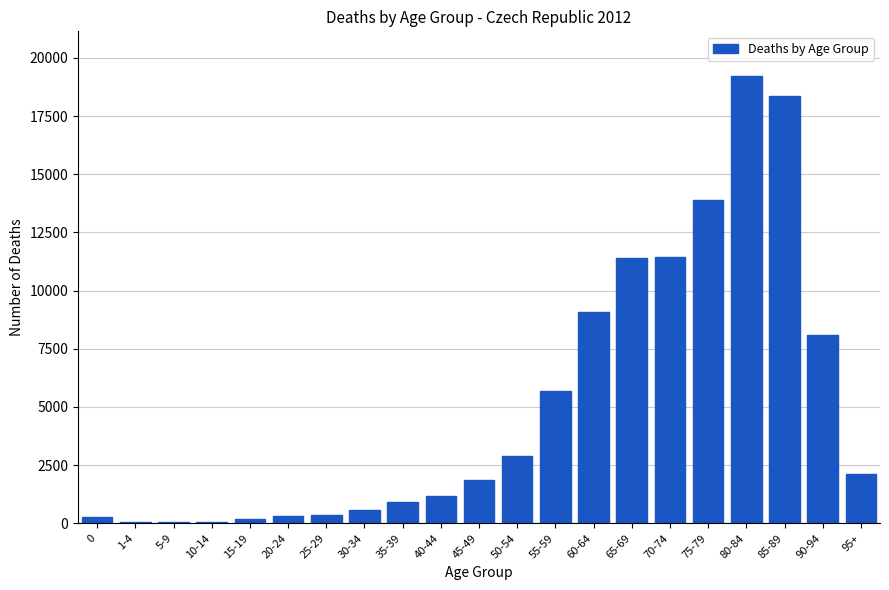

The value at 45-49 is 3312. True or false?

False